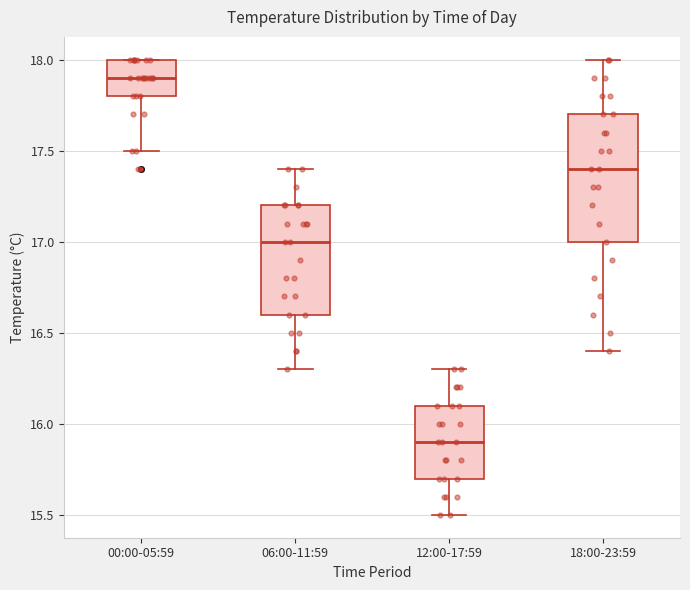

Which box is the tallest, from its lower edge to its upper edge?

18:00-23:59